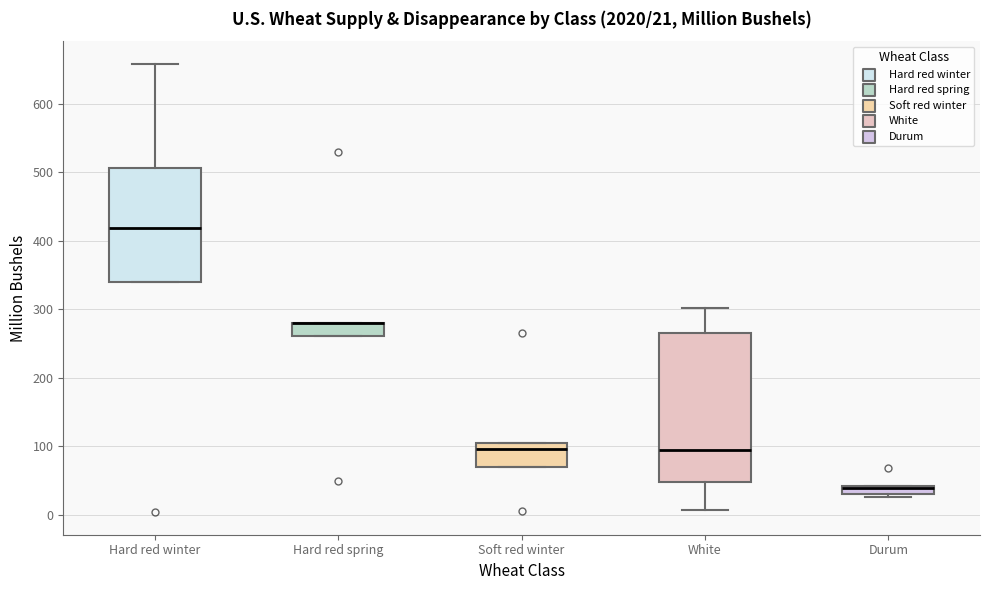

Comparing the boxes themselves (not the whiskers), which one is the tallest?

White